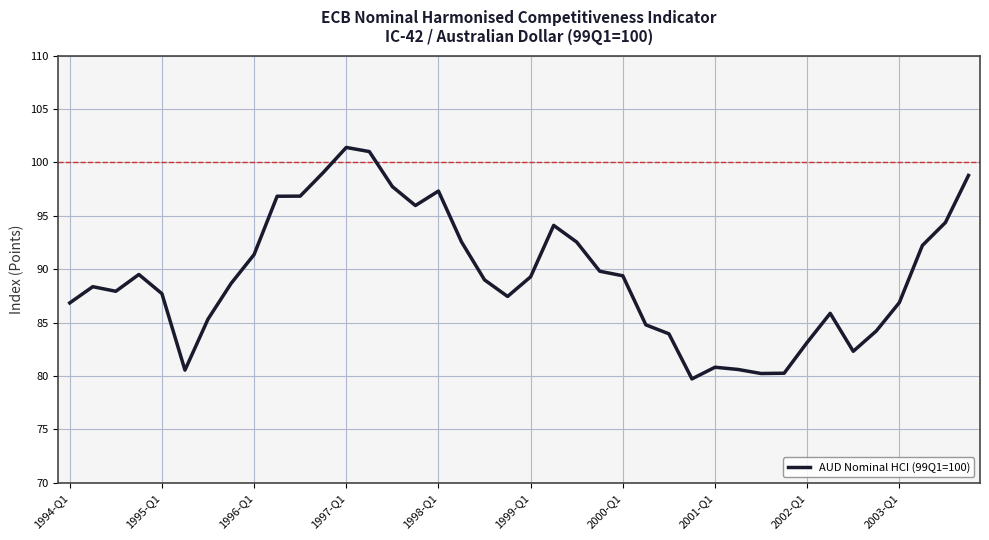

What is the smallest value displayed?

79.7